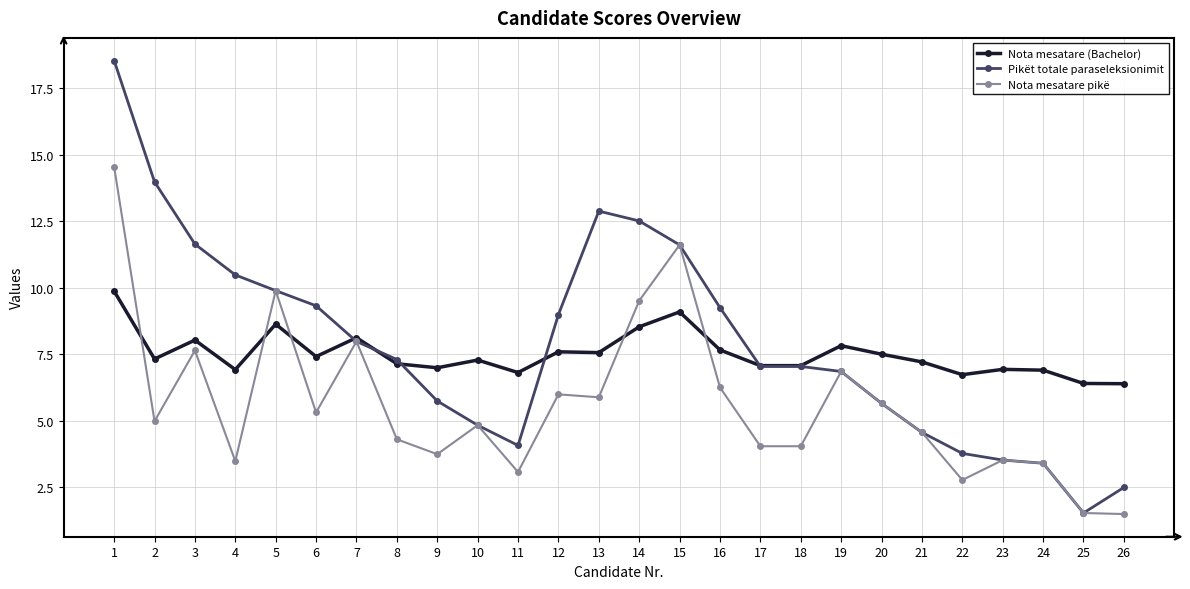

What is the difference between the maximum and minimum values in the Pikët totale paraseleksionimit series?

17.0